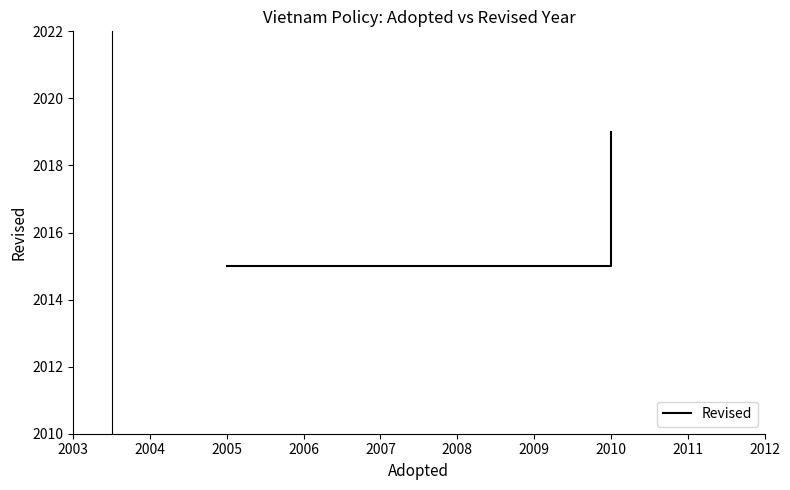

Is this an area chart (filled region under the line)?

No